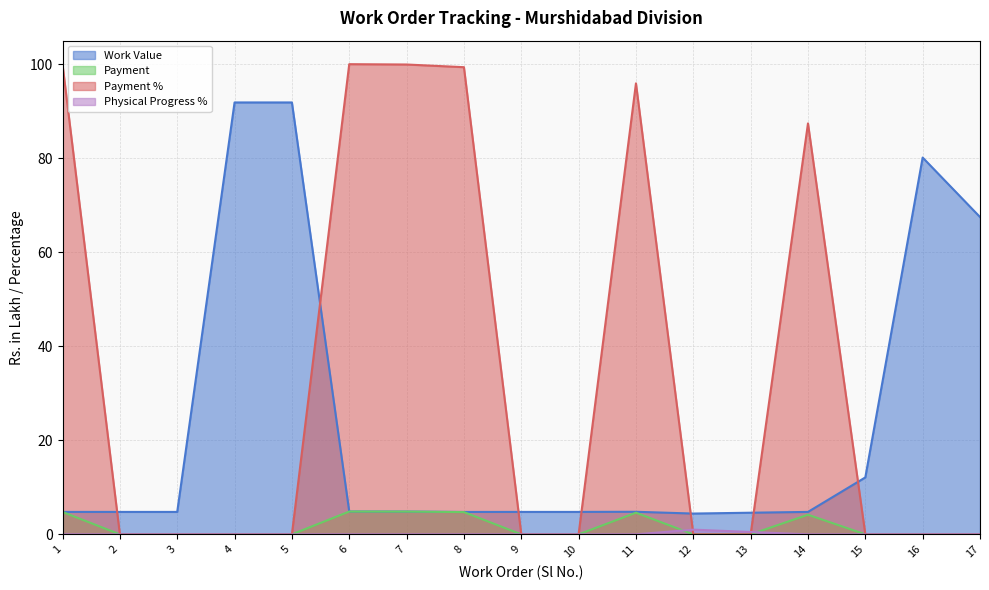

Which series ends up on top after the final intersection of Physical Progress % and Payment %?

Payment %